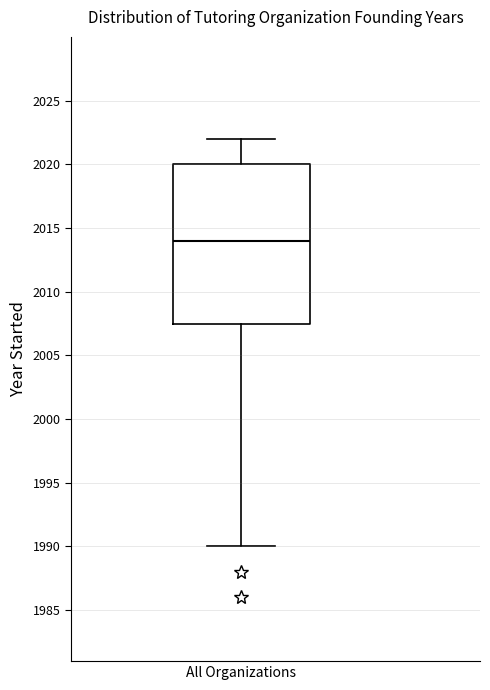

Transcribe this box plot: give where the median line is, the range the box spans, and where the two whiskers end, as read against the y-axis. The values are not printed on the chart, so give them approximately, as read against the axis.

median 2014.0, box 2007.5 to 2020.0, whiskers 1990.0 to 2022.0